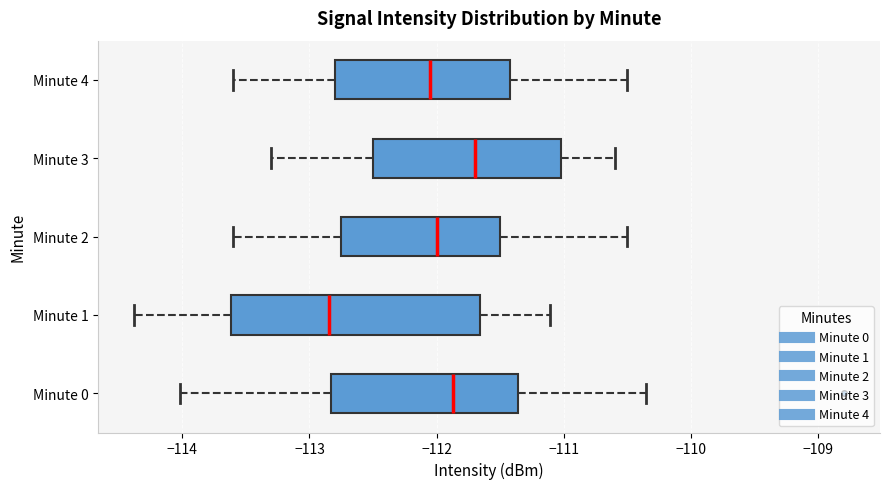

Reading bottom to top, read every box against the x-axis: the position of its median line, the range the box covers, and the ends of its whiskers. The values are not printed on the chart, so give them approximately, as read against the axis.

Minute 0: median -111.9, box -112.8 to -111.4, whiskers -114.0 to -110.4
Minute 1: median -112.8, box -113.6 to -111.7, whiskers -114.4 to -111.1
Minute 2: median -112.0, box -112.7 to -111.5, whiskers -113.6 to -110.5
Minute 3: median -111.7, box -112.5 to -111.0, whiskers -113.3 to -110.6
Minute 4: median -112.0, box -112.8 to -111.4, whiskers -113.6 to -110.5